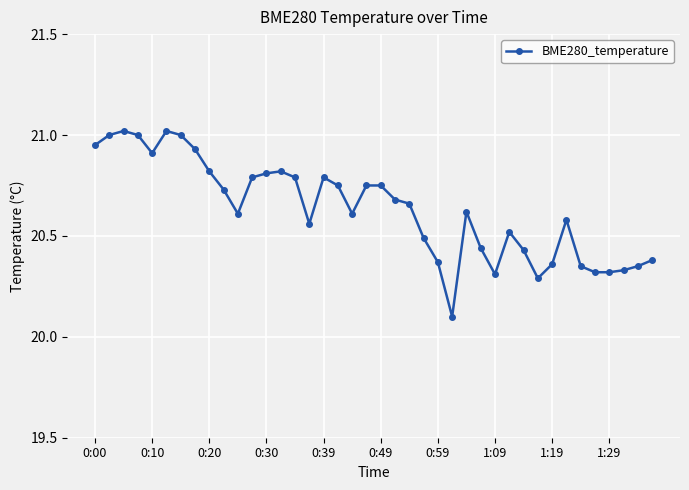

What is the sum of all values?

825.3